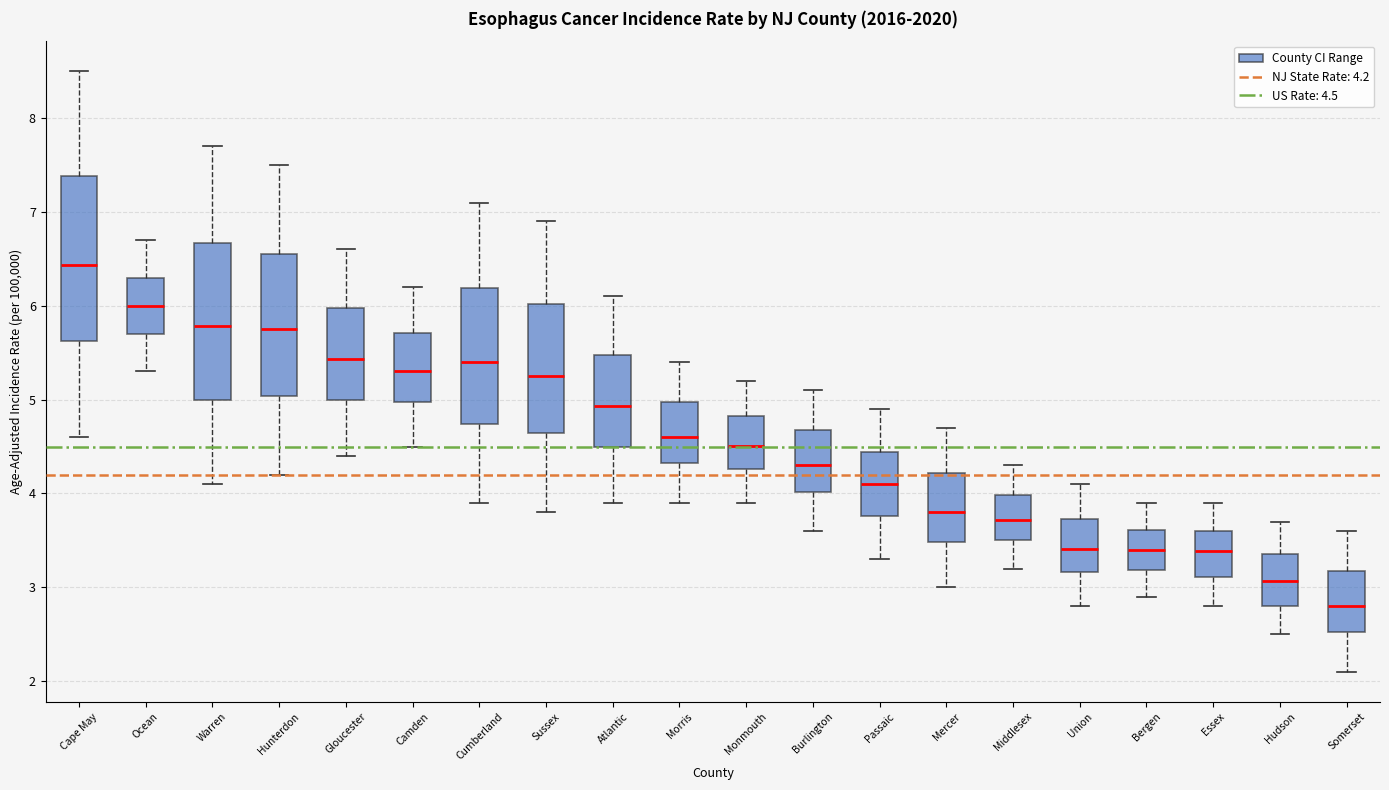

Reading left to right, transcribe this box plot: for each box, give where its median line is, the range the box spans, and where its two whiskers end, as read against the y-axis. The values are not printed on the chart, so give them approximately, as read against the axis.

Cape May: median 6.4, box 5.6 to 7.4, whiskers 4.6 to 8.5
Ocean: median 6.0, box 5.7 to 6.3, whiskers 5.3 to 6.7
Warren: median 5.8, box 5.0 to 6.7, whiskers 4.1 to 7.7
Hunterdon: median 5.7, box 5.0 to 6.6, whiskers 4.2 to 7.5
Gloucester: median 5.4, box 5.0 to 6.0, whiskers 4.4 to 6.6
Camden: median 5.3, box 5.0 to 5.7, whiskers 4.5 to 6.2
Cumberland: median 5.4, box 4.7 to 6.2, whiskers 3.9 to 7.1
Sussex: median 5.3, box 4.6 to 6.0, whiskers 3.8 to 6.9
Atlantic: median 4.9, box 4.5 to 5.5, whiskers 3.9 to 6.1
Morris: median 4.6, box 4.3 to 5.0, whiskers 3.9 to 5.4
Monmouth: median 4.5, box 4.3 to 4.8, whiskers 3.9 to 5.2
Burlington: median 4.3, box 4.0 to 4.7, whiskers 3.6 to 5.1
Passaic: median 4.1, box 3.8 to 4.4, whiskers 3.3 to 4.9
Mercer: median 3.8, box 3.5 to 4.2, whiskers 3.0 to 4.7
Middlesex: median 3.7, box 3.5 to 4.0, whiskers 3.2 to 4.3
Union: median 3.4, box 3.2 to 3.7, whiskers 2.8 to 4.1
Bergen: median 3.4, box 3.2 to 3.6, whiskers 2.9 to 3.9
Essex: median 3.4, box 3.1 to 3.6, whiskers 2.8 to 3.9
Hudson: median 3.1, box 2.8 to 3.4, whiskers 2.5 to 3.7
Somerset: median 2.8, box 2.5 to 3.2, whiskers 2.1 to 3.6